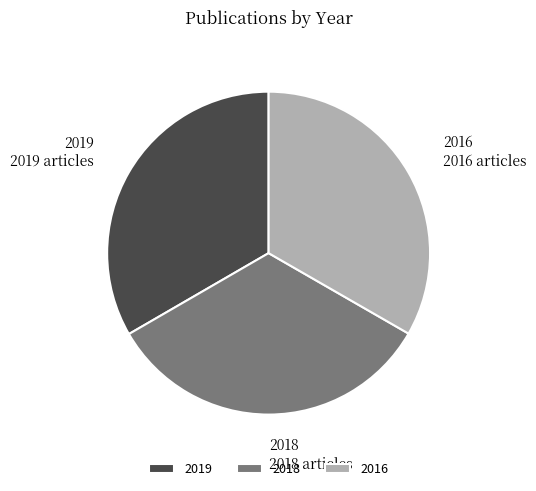

Do 2019 and 2018 together represent more than half of the pie?

Yes